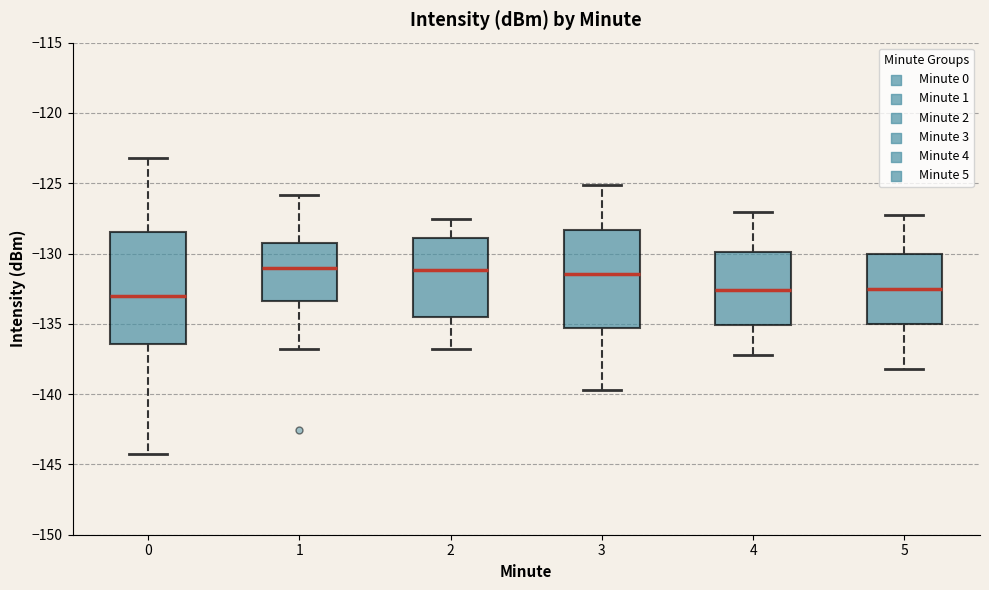

Reading left to right, transcribe this box plot: for each box, give where its median line is, the range the box spans, and where its two whiskers end, as read against the y-axis. The values are not printed on the chart, so give them approximately, as read against the axis.

0: median -133.0, box -136.5 to -128.5, whiskers -144.5 to -123.0
1: median -131.0, box -133.5 to -129.0, whiskers -137.0 to -126.0
2: median -131.0, box -134.5 to -129.0, whiskers -137.0 to -127.5
3: median -131.5, box -135.5 to -128.5, whiskers -139.5 to -125.0
4: median -132.5, box -135.0 to -130.0, whiskers -137.0 to -127.0
5: median -132.5, box -135.0 to -130.0, whiskers -138.0 to -127.0